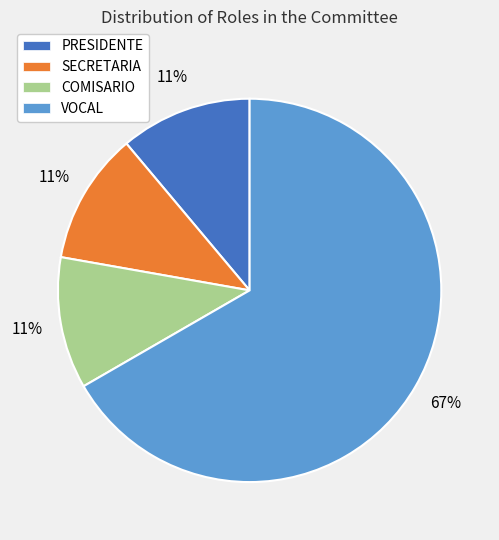

Which category has the biggest portion of the pie?

VOCAL